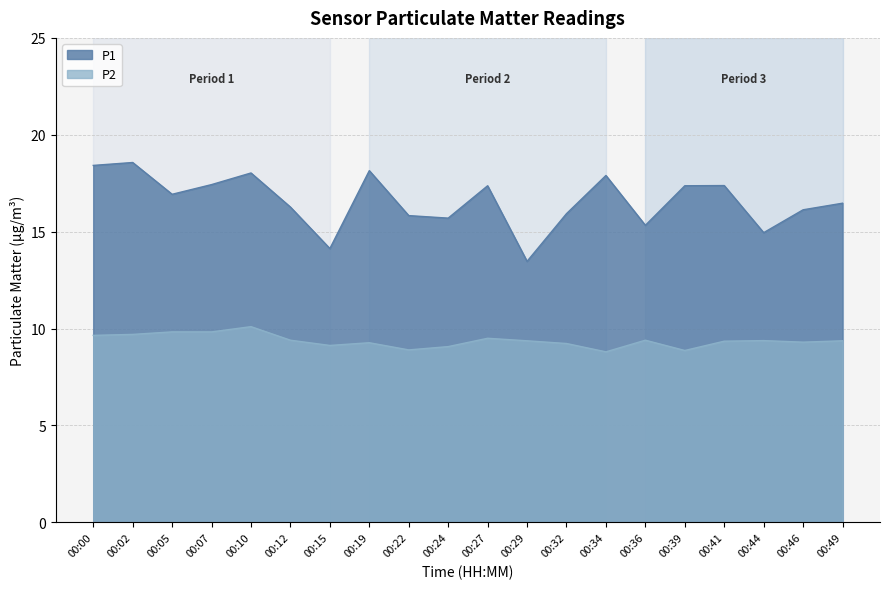

Rank the series by their average value, from lowest to highest.

P2, P1